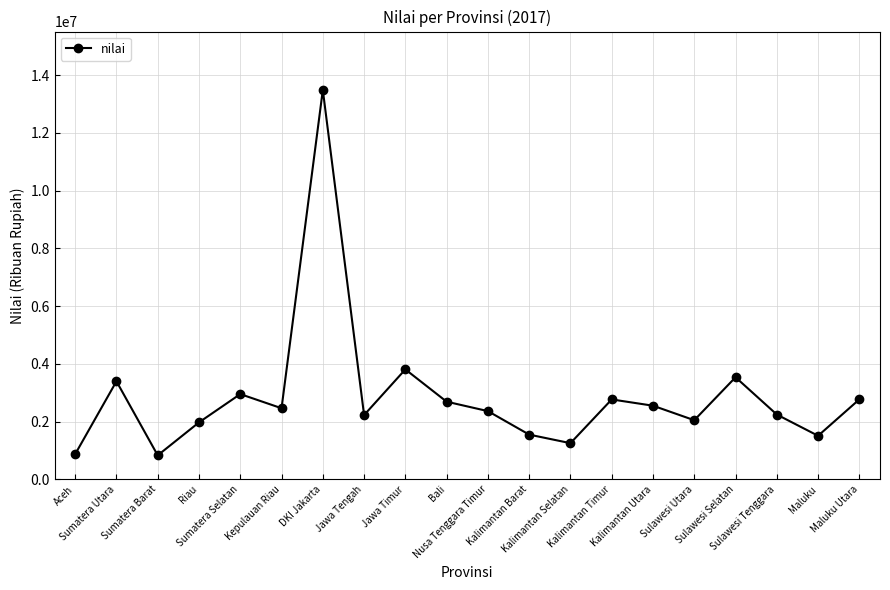

True or false: the data shows 2228369 at Jawa Tengah.

True